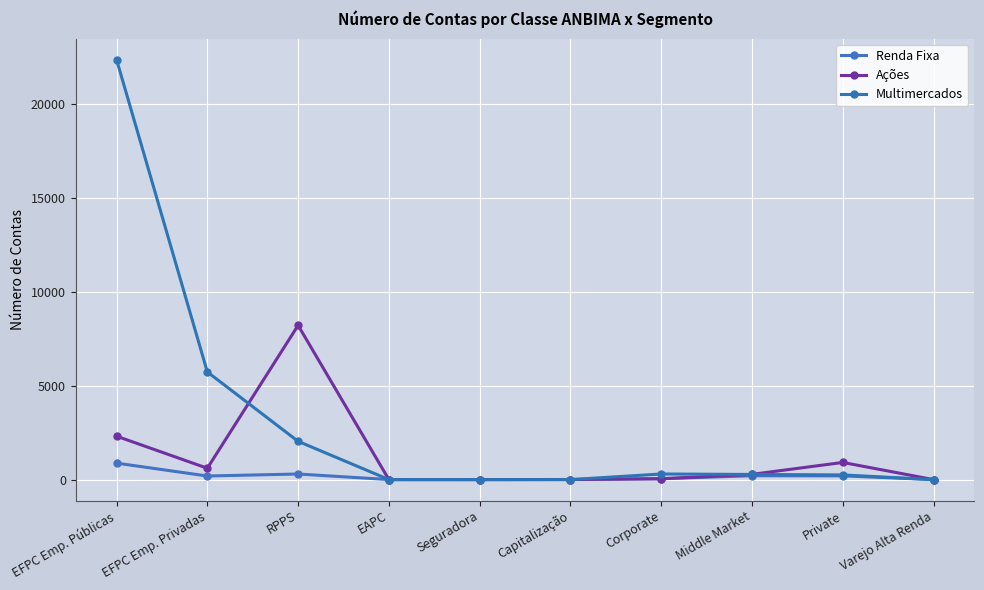

True or false: Multimercados and Ações intersect in this chart.

True